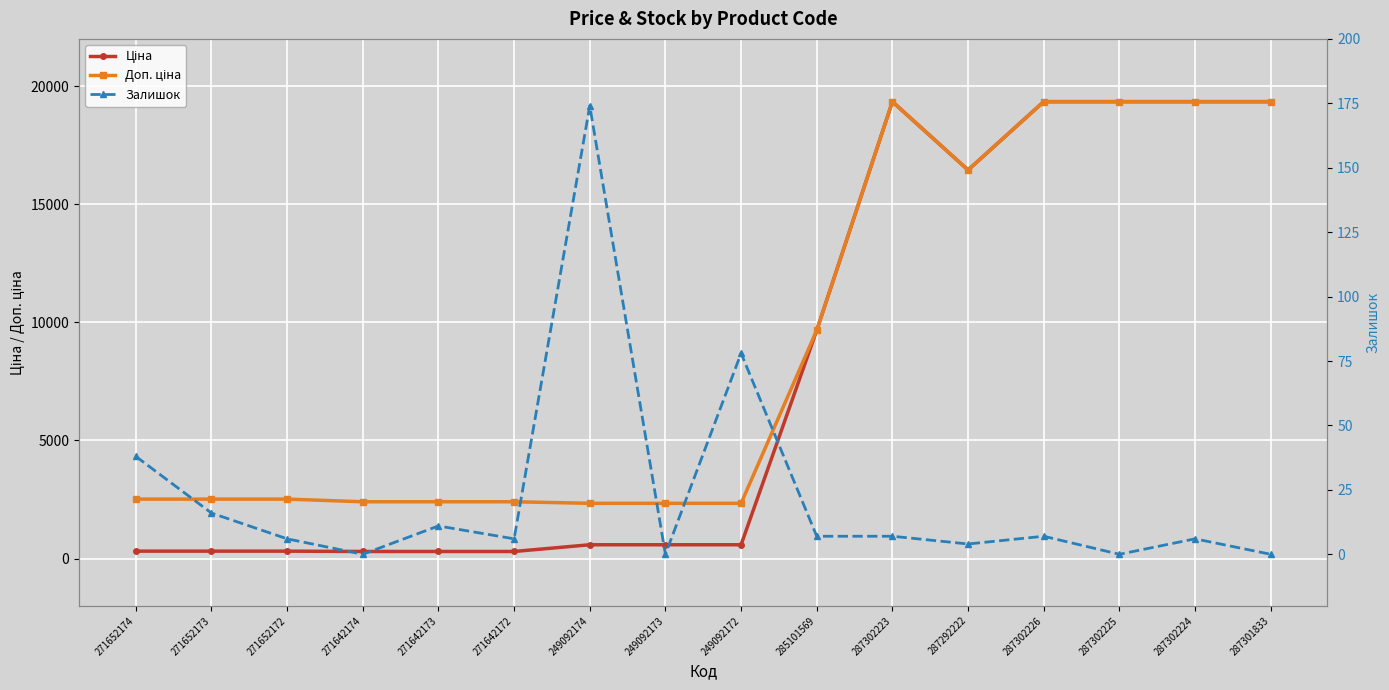

Reading right to left, extract all data points from this chart.

Ціна: 287301833=19343.1	287302224=19343.1	287302225=19343.1	287302226=19343.1	287292222=16448.2	287302223=19343.1	285101569=9664.7	249092172=584.9	249092173=584.9	249092174=584.9	271642172=300.6	271642173=300.6	271642174=300.6	271652172=314.7	271652173=314.7	271652174=314.7
Доп. ціна: 287301833=19343.1	287302224=19343.1	287302225=19343.1	287302226=19343.1	287292222=16448.2	287302223=19343.1	285101569=9664.7	249092172=2339.7	249092173=2339.7	249092174=2339.7	271642172=2405.2	271642173=2405.2	271642174=2405.2	271652172=2517.5	271652173=2517.5	271652174=2517.5
Залишок: 287301833=0.0	287302224=6.0	287302225=0.0	287302226=7.0	287292222=4.0	287302223=7.0	285101569=7.0	249092172=78.0	249092173=0.0	249092174=174.0	271642172=6.0	271642173=11.0	271642174=0.0	271652172=6.0	271652173=16.0	271652174=38.0